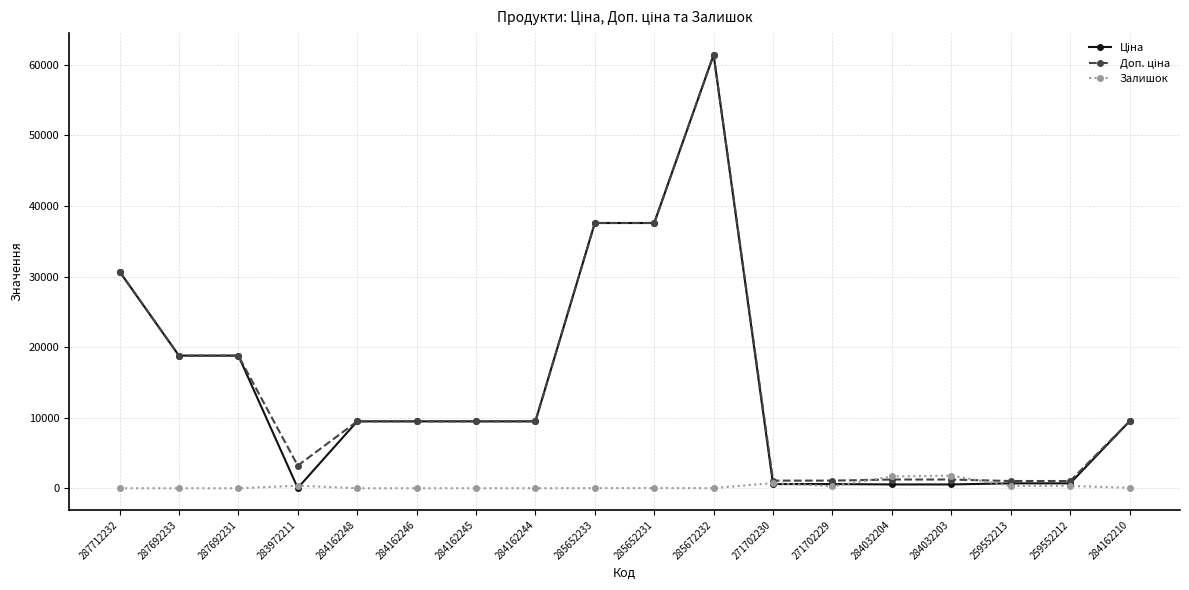

Which category has the highest value across all series?

285672232